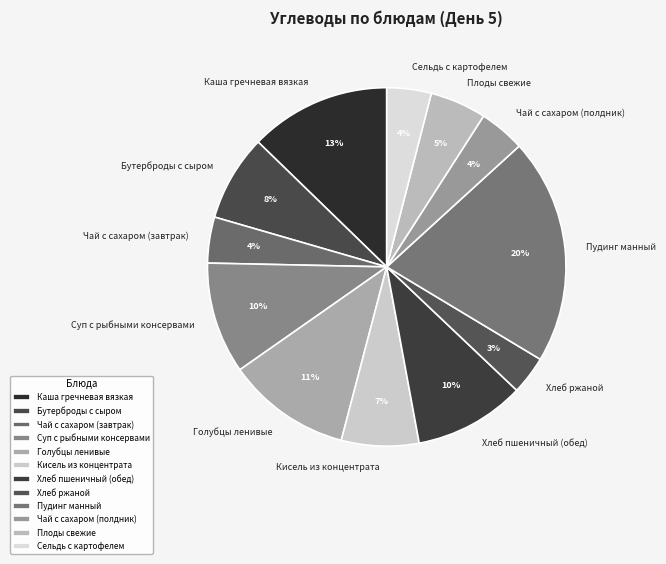

Between Чай с сахаром (полдник) and Плоды свежие, which is larger?

Плоды свежие